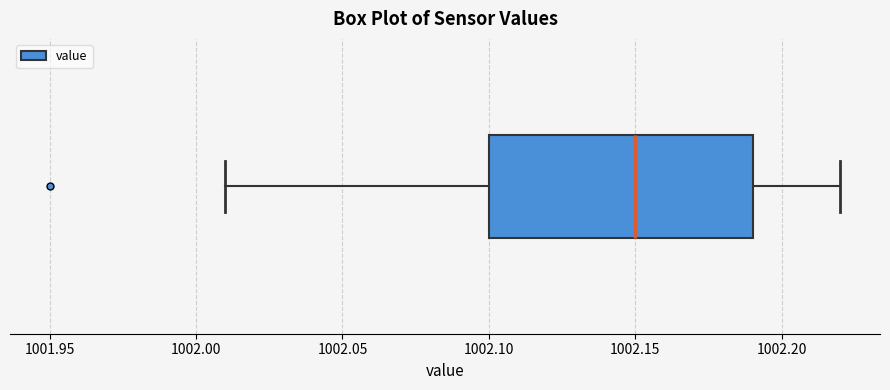

Transcribe this box plot: give where the median line is, the range the box spans, and where the two whiskers end, as read against the x-axis. The values are not printed on the chart, so give them approximately, as read against the axis.

median 1002.15, box 1002.10 to 1002.19, whiskers 1002.01 to 1002.22